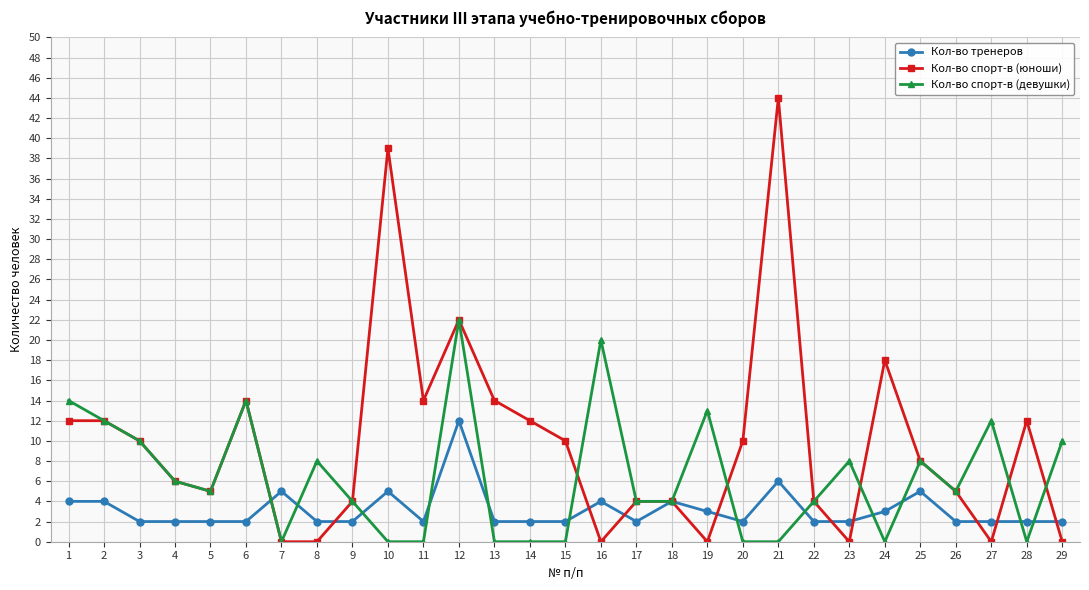

True or false: Кол-во спорт-в (девушки) has more than 1 interior local peaks.

True